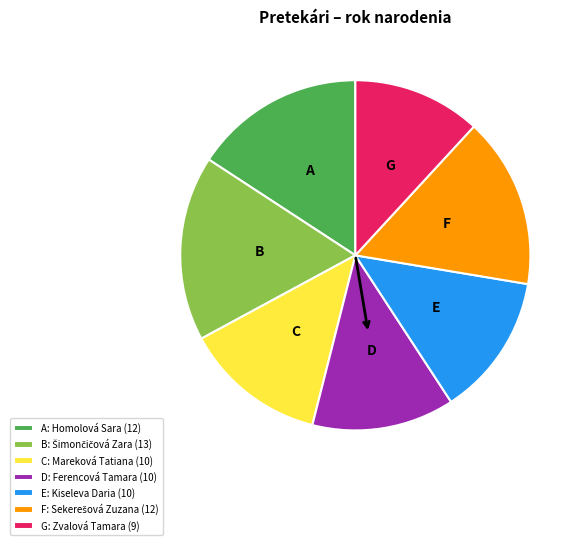

Is the sum of C: Mareková Tatiana (10) and G: Zvalová Tamara (9) greater than half?

No